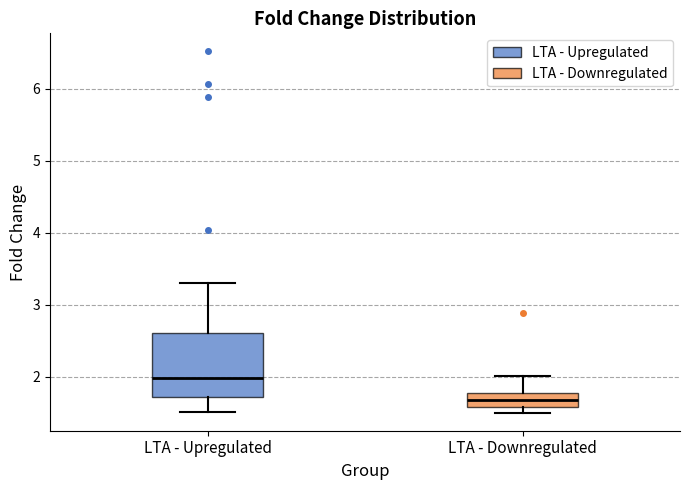

Which box is the tallest, from its lower edge to its upper edge?

LTA - Upregulated